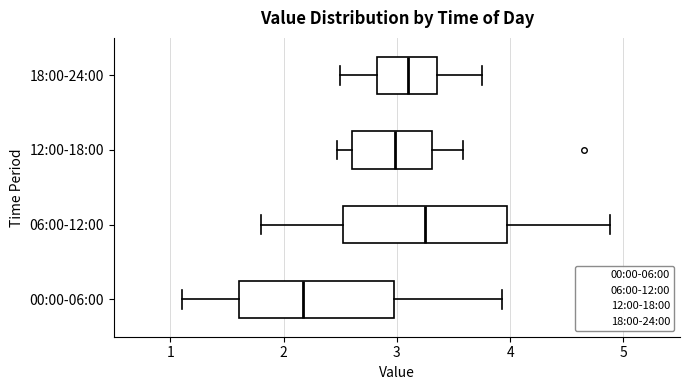

Reading bottom to top, read every box against the x-axis: the position of its median line, the range the box covers, and the ends of its whiskers. The values are not printed on the chart, so give them approximately, as read against the axis.

00:00-06:00: median 2.2, box 1.6 to 3.0, whiskers 1.1 to 3.9
06:00-12:00: median 3.3, box 2.5 to 4.0, whiskers 1.8 to 4.9
12:00-18:00: median 3.0, box 2.6 to 3.3, whiskers 2.5 to 3.6
18:00-24:00: median 3.1, box 2.8 to 3.4, whiskers 2.5 to 3.8